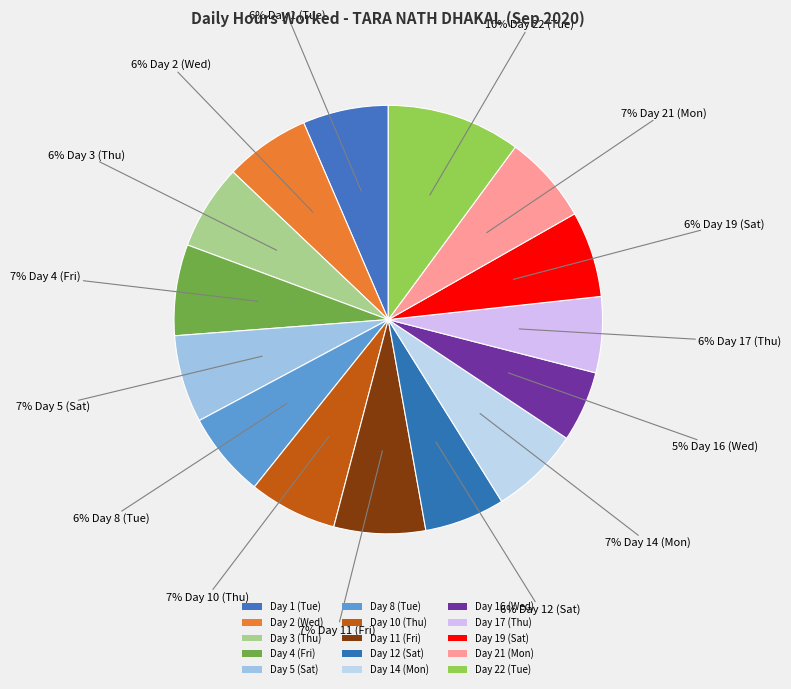

How many slices are in this pie chart?

15